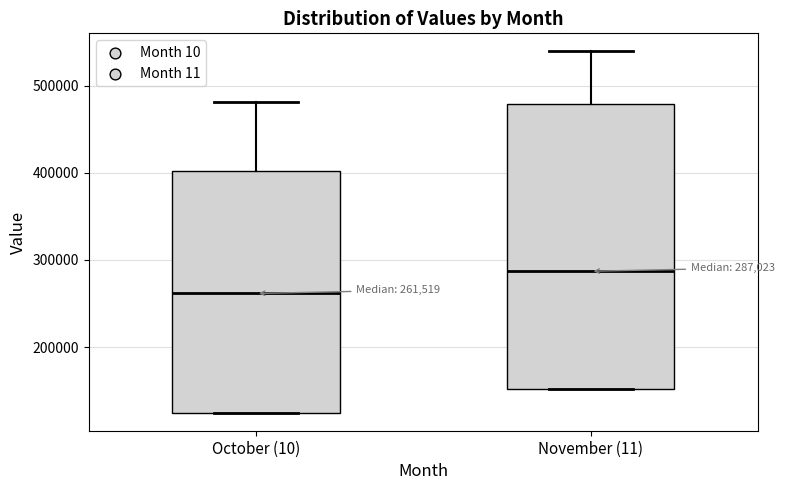

Comparing the boxes themselves (not the whiskers), which one is the tallest?

November (11)